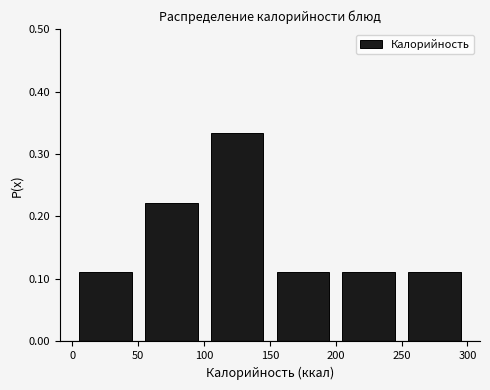

Over which range of the x-axis is the bar tallest?

100 to 150